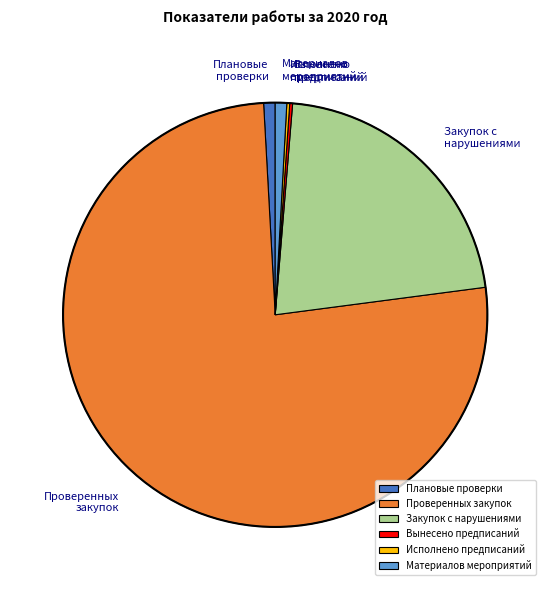

Which slice is the largest?

Проверенных закупок